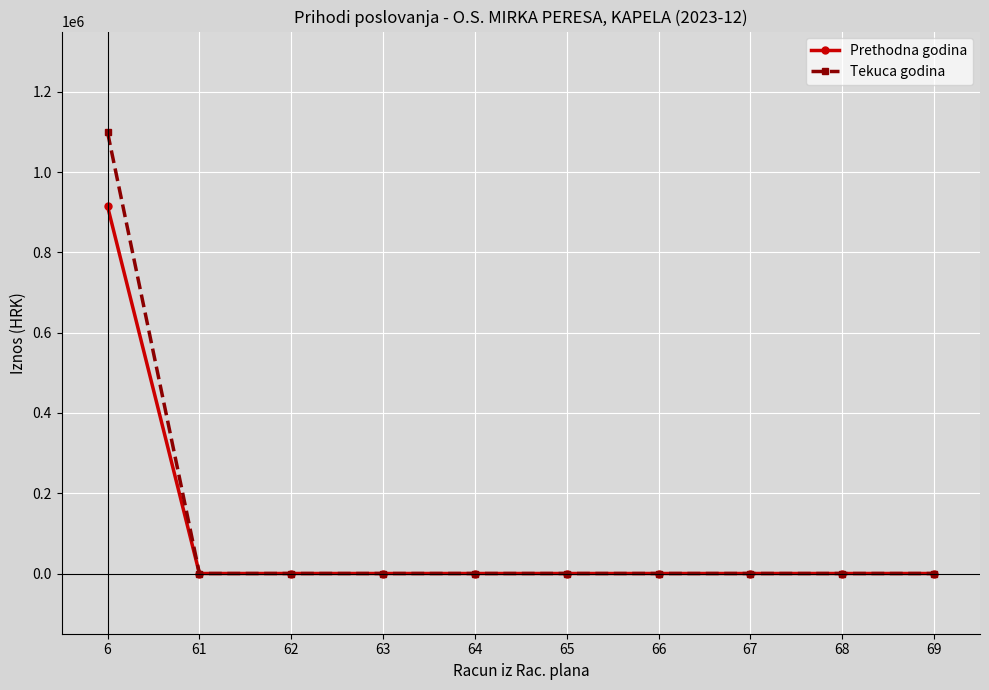

Which series has the largest total across all categories?

Tekuca godina